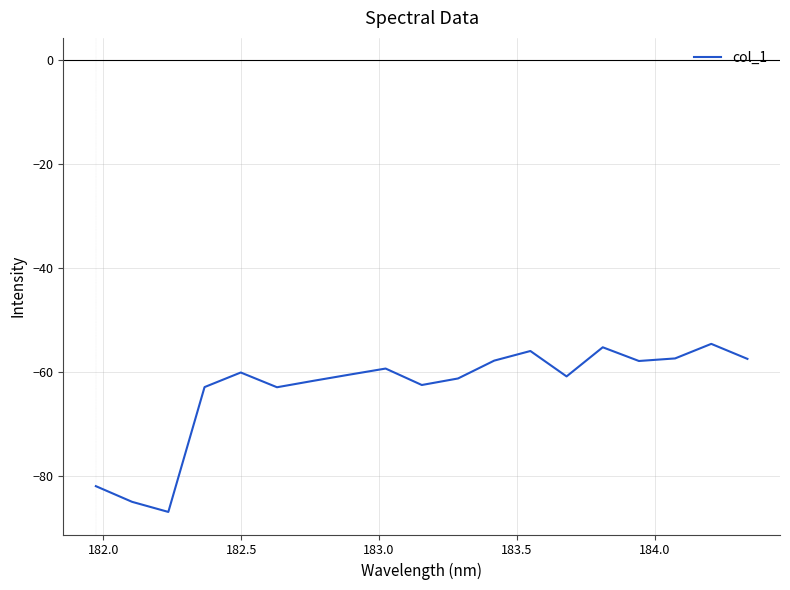

What is the difference between the maximum and minimum values?

32.4